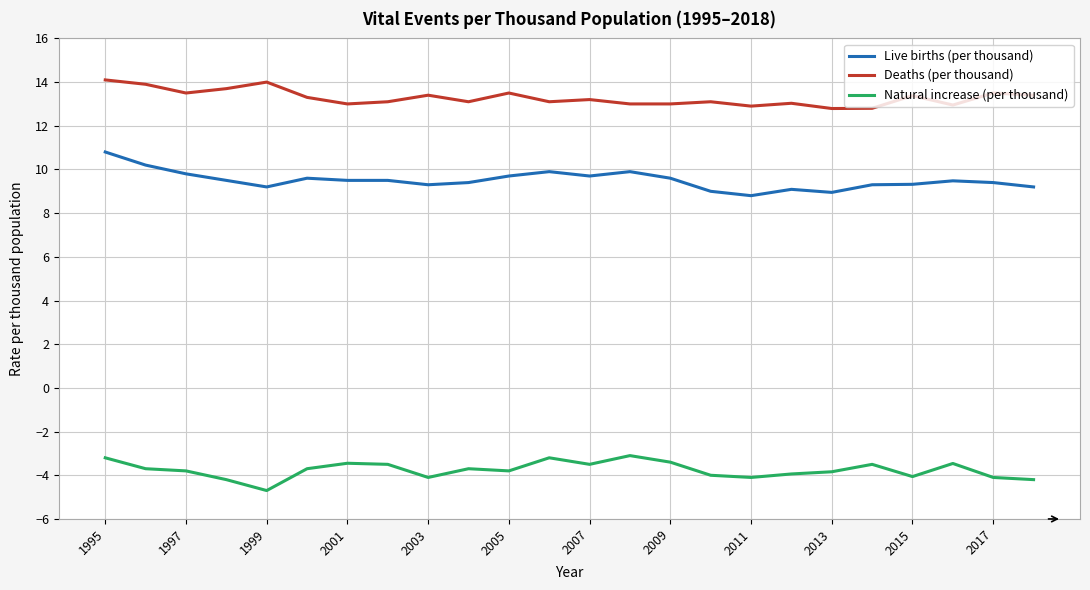

Which series has the largest total across all categories?

Deaths (per thousand)